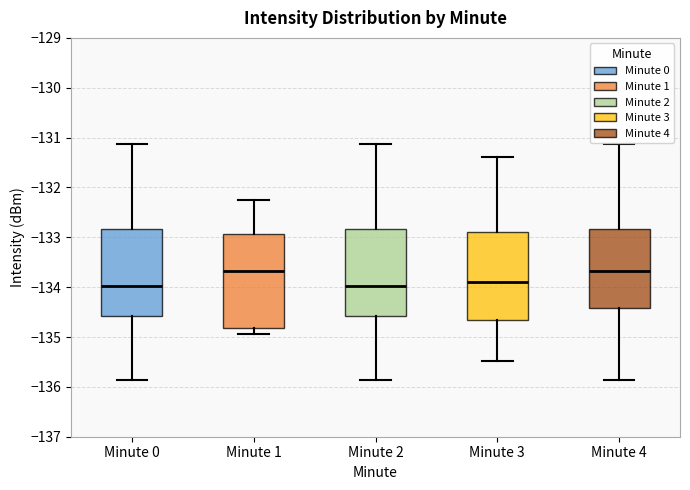

Reading left to right, read every box against the y-axis: the position of its median line, the range the box covers, and the ends of its whiskers. The values are not printed on the chart, so give them approximately, as read against the axis.

Minute 0: median -134.0, box -134.6 to -132.8, whiskers -135.9 to -131.1
Minute 1: median -133.7, box -134.8 to -132.9, whiskers -134.9 to -132.3
Minute 2: median -134.0, box -134.6 to -132.8, whiskers -135.9 to -131.1
Minute 3: median -133.9, box -134.7 to -132.9, whiskers -135.5 to -131.4
Minute 4: median -133.7, box -134.4 to -132.8, whiskers -135.9 to -131.1